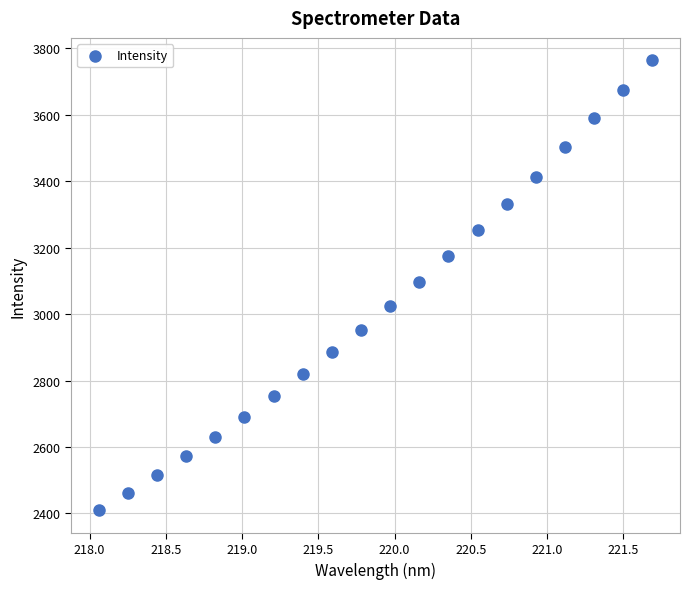

What is the range of Y values (max minus min)?

1353.7